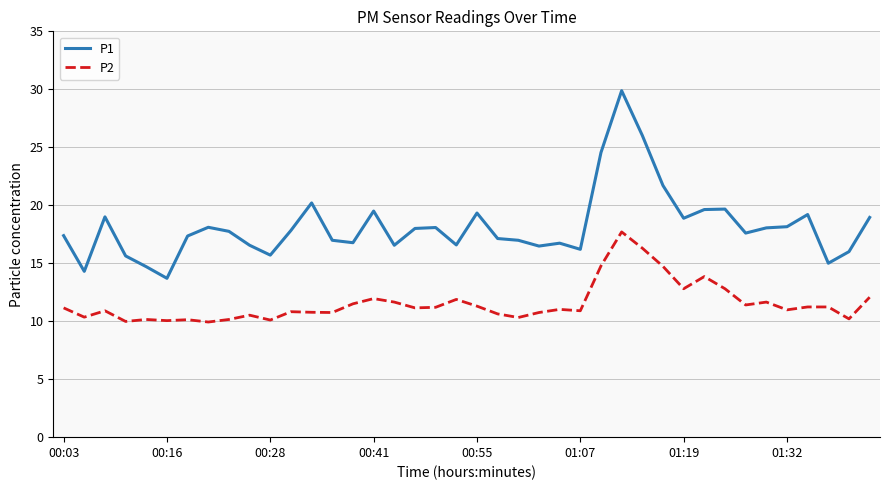

Which series has the largest range (max minus min)?

P1